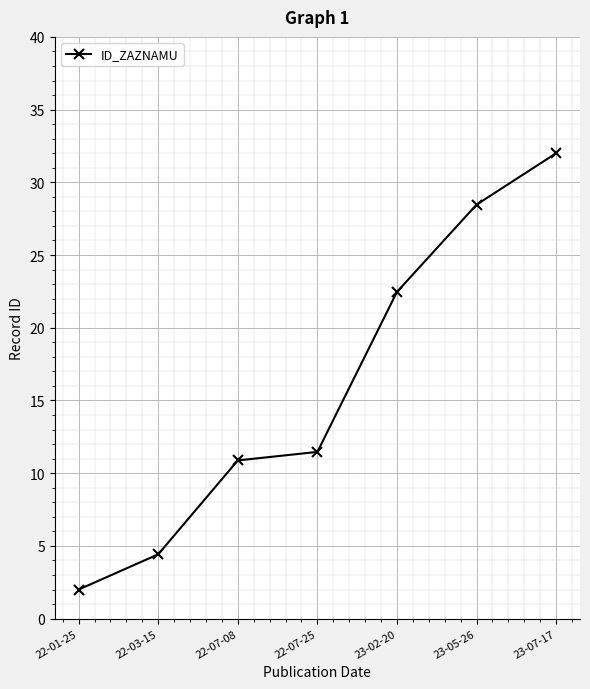

What is the smallest value displayed?

2.0